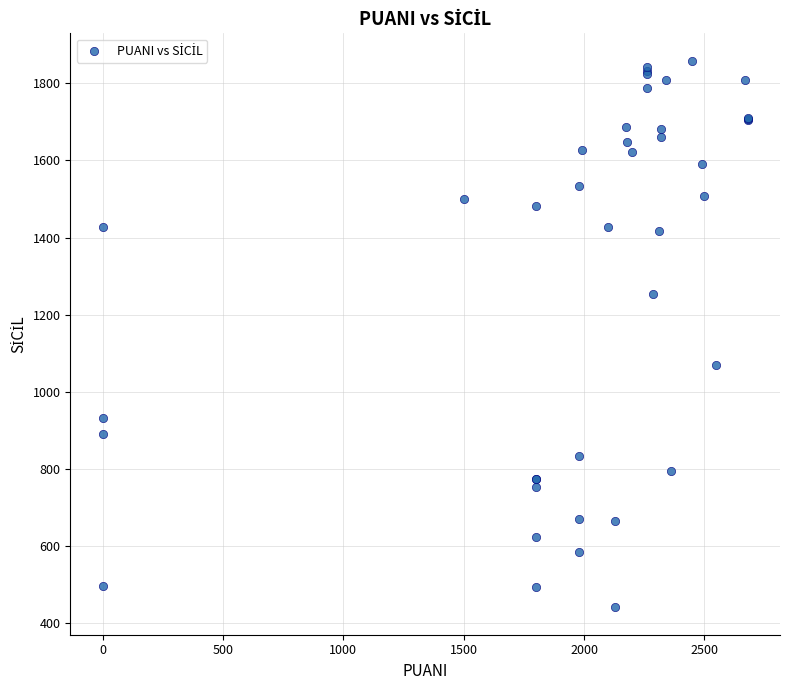

What Y value in the scatter plot is closest to 1149?

1068